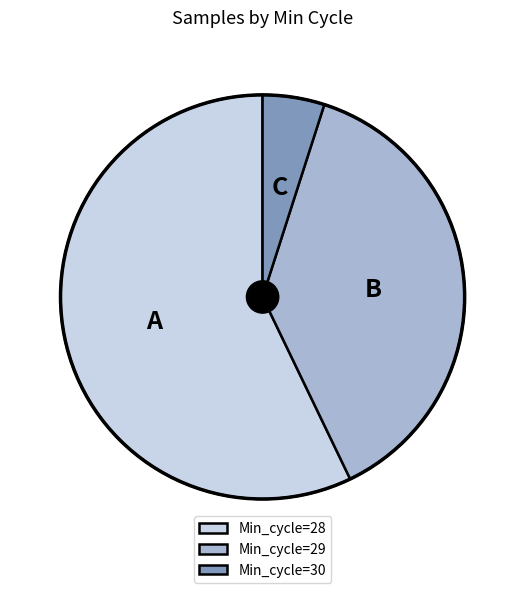

How many slices are in this pie chart?

3